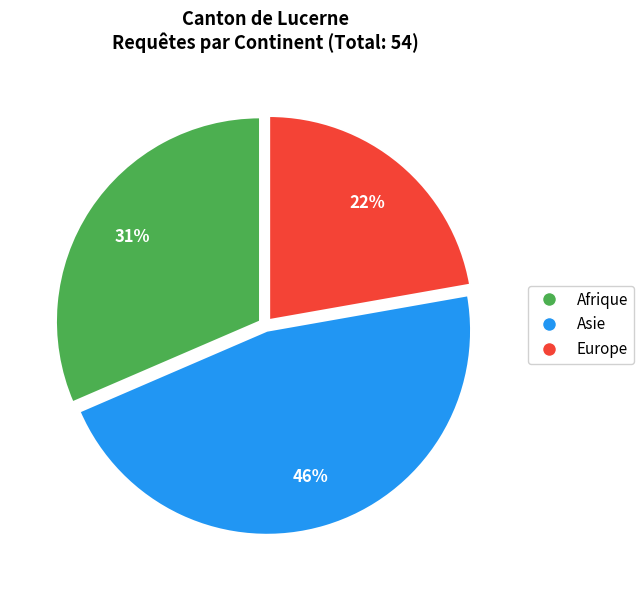

Does any single category account for the majority?

No